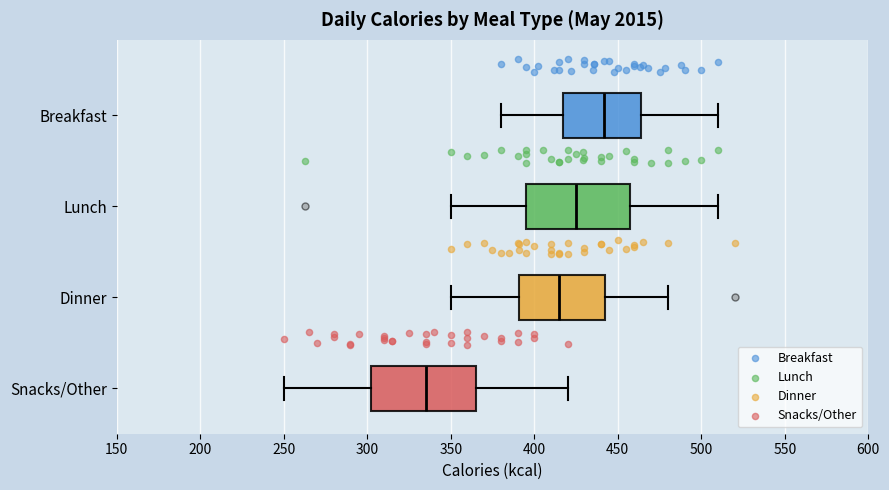

Which box has the furthest to the right median line?

Breakfast